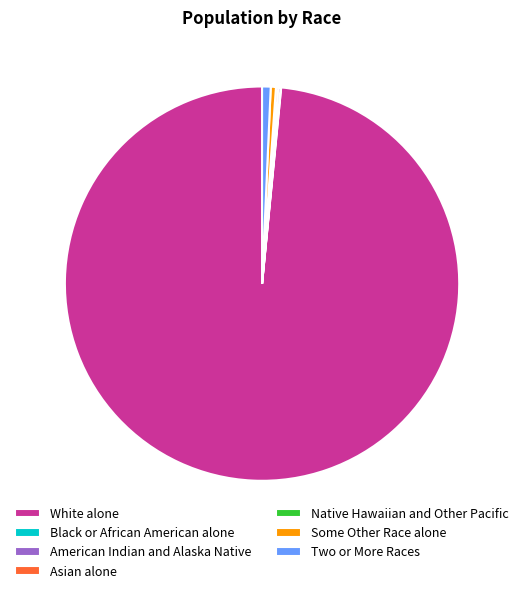

Is it true that Some Other Race alone is 13% of the pie?

False